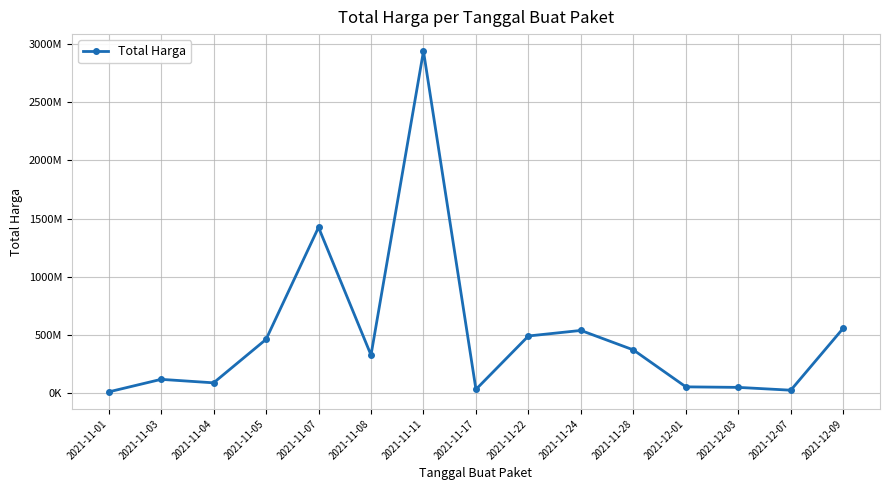

Which category has the highest value across all series?

2021-11-11